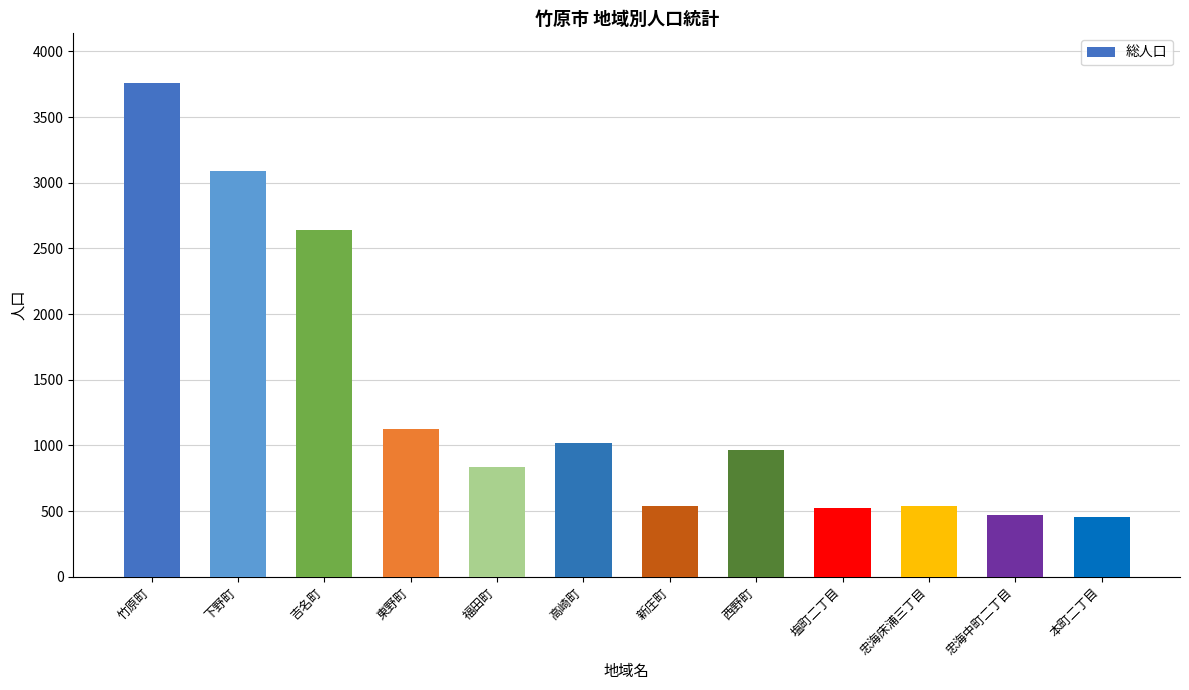

Are the bars grouped side by side (vs. stacked)?

No